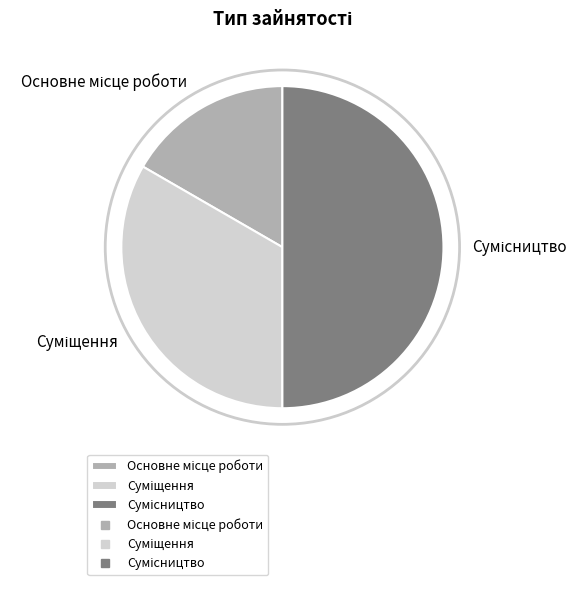

To the nearest percent, what is the difference between the largest and smallest slice percentages?

33%